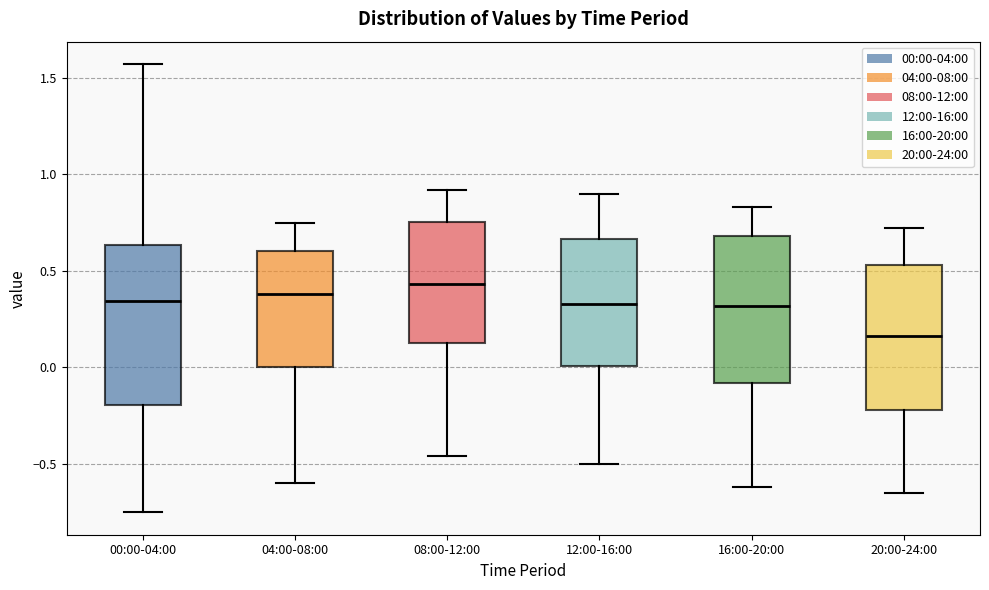

Reading left to right, transcribe this box plot: for each box, give where its median line is, the range the box spans, and where its two whiskers end, as read against the y-axis. The values are not printed on the chart, so give them approximately, as read against the axis.

00:00-04:00: median 0.35, box -0.20 to 0.65, whiskers -0.75 to 1.55
04:00-08:00: median 0.40, box 0.00 to 0.60, whiskers -0.60 to 0.75
08:00-12:00: median 0.45, box 0.15 to 0.75, whiskers -0.45 to 0.90
12:00-16:00: median 0.35, box 0.00 to 0.65, whiskers -0.50 to 0.90
16:00-20:00: median 0.30, box -0.10 to 0.70, whiskers -0.60 to 0.85
20:00-24:00: median 0.15, box -0.20 to 0.55, whiskers -0.65 to 0.70